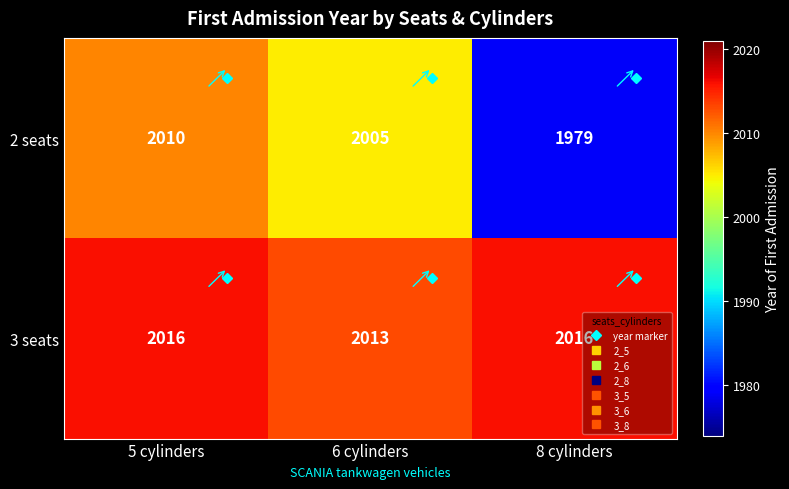

List the series in order of their overall mean, lowest first.

2 seats, 3 seats